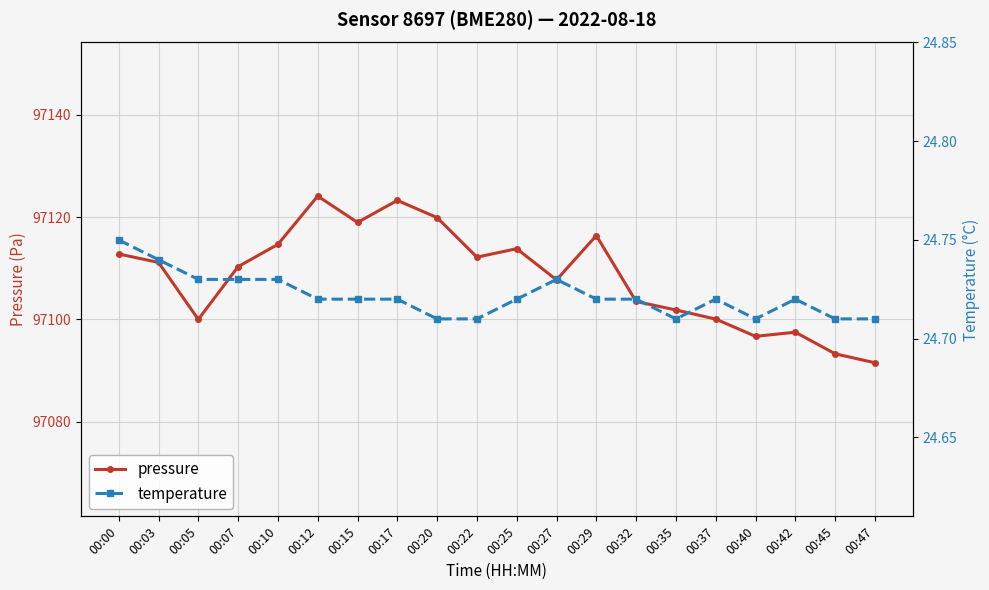

Which category has the lowest value across all series?

00:20